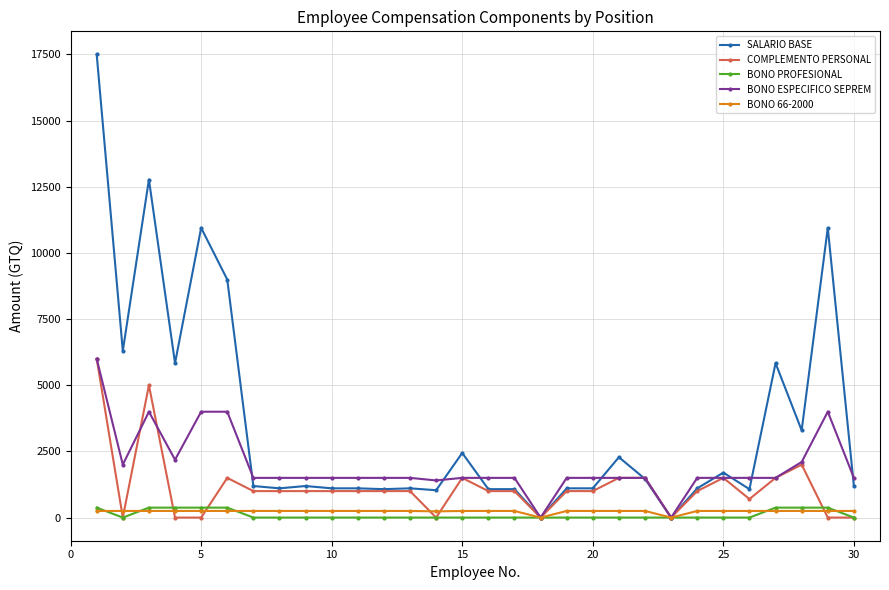

Count the number of data series in this chart.

5